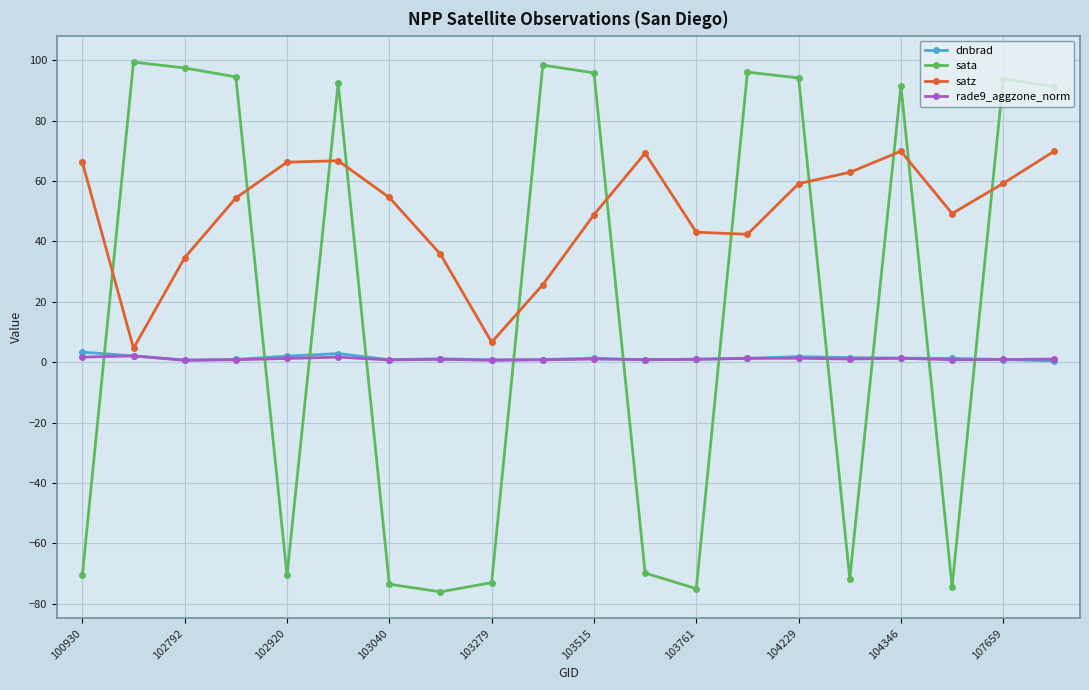

What is the greatest value displayed?

99.4